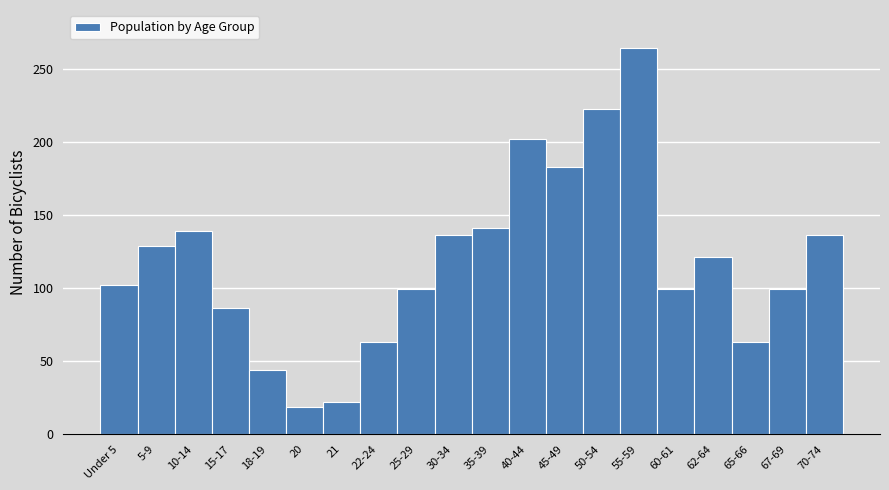

Reading left to right, extract all data points from this chart.

Under 5=102	5-9=129	10-14=139	15-17=86	18-19=44	20=19	21=22	22-24=63	25-29=99	30-34=136	35-39=141	40-44=202	45-49=183	50-54=222	55-59=264	60-61=99	62-64=121	65-66=63	67-69=99	70-74=136